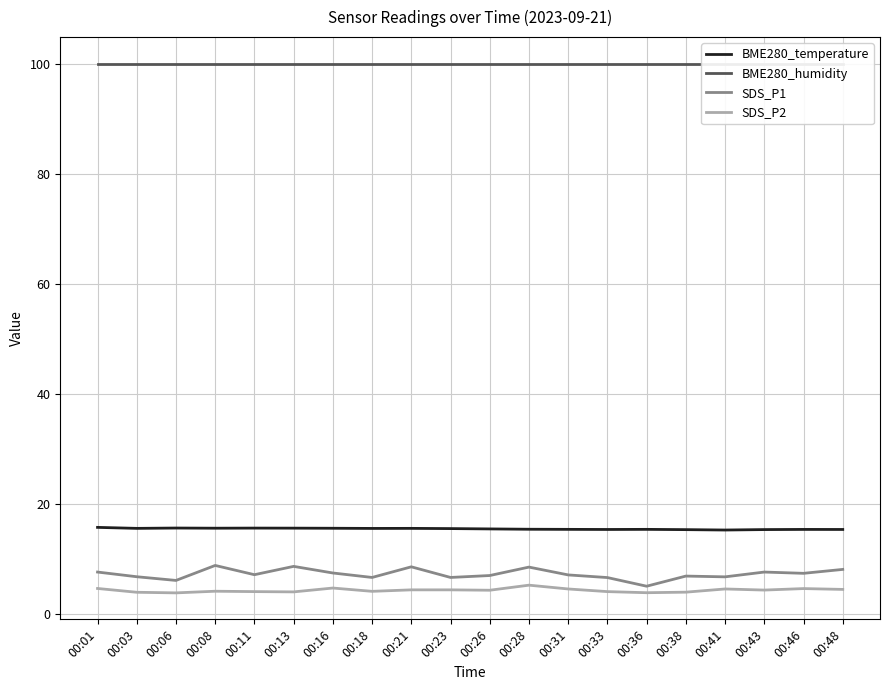

True or false: SDS_P1 and SDS_P2 cross at least once.

False